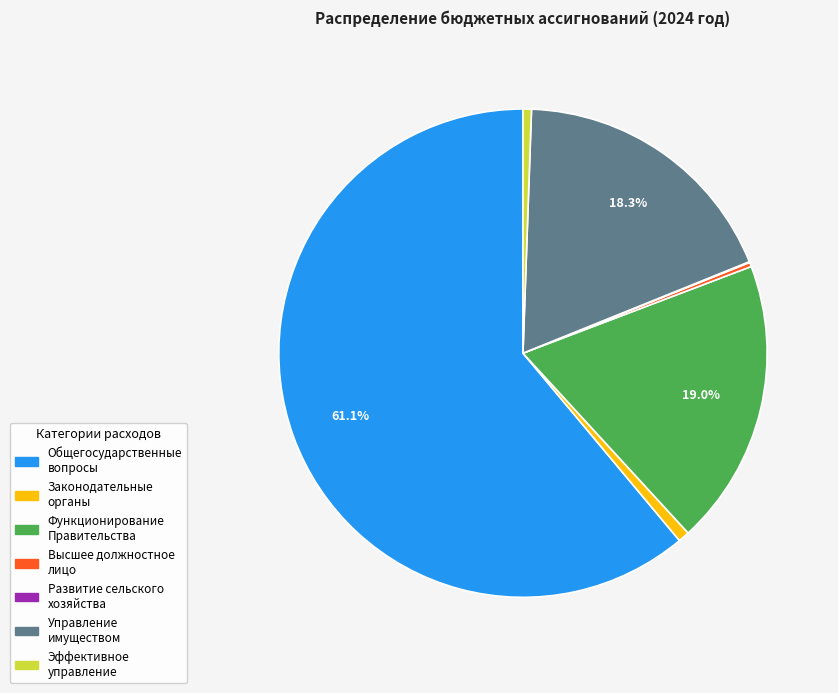

Is there a majority slice in this chart?

Yes